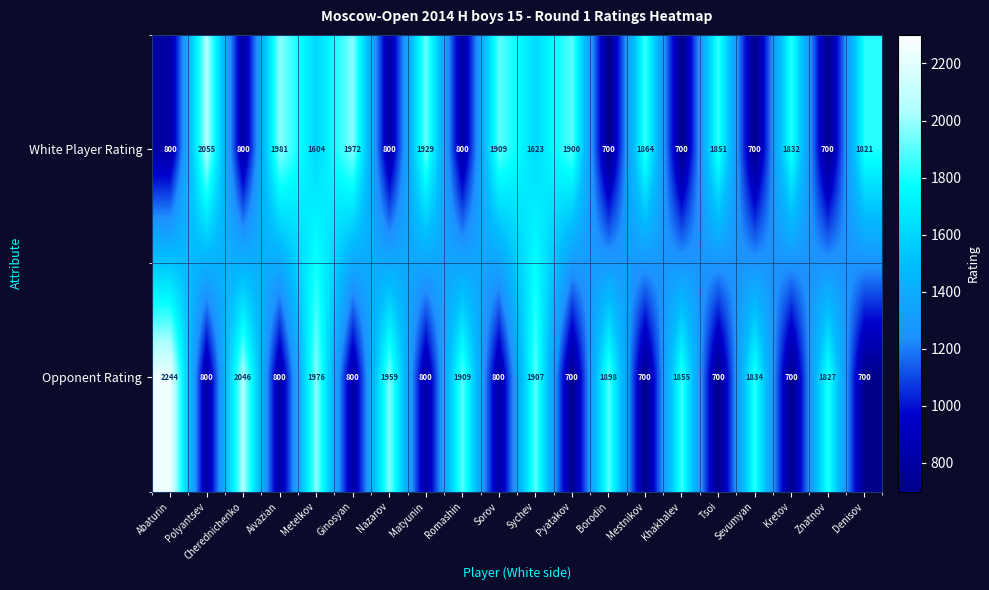

How many values in the White Player Rating series are below 1821?

10